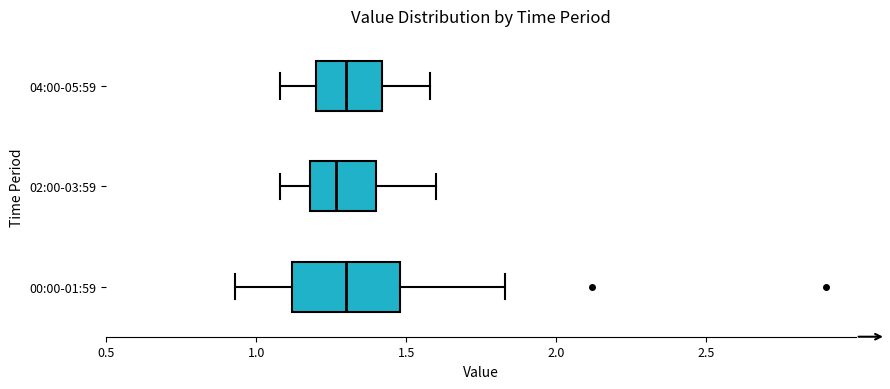

Reading bottom to top, transcribe this box plot: for each box, give where its median line is, the range the box spans, and where its two whiskers end, as read against the x-axis. The values are not printed on the chart, so give them approximately, as read against the axis.

00:00-01:59: median 1.30, box 1.10 to 1.50, whiskers 0.95 to 1.85
02:00-03:59: median 1.25, box 1.20 to 1.40, whiskers 1.10 to 1.60
04:00-05:59: median 1.30, box 1.20 to 1.40, whiskers 1.10 to 1.60